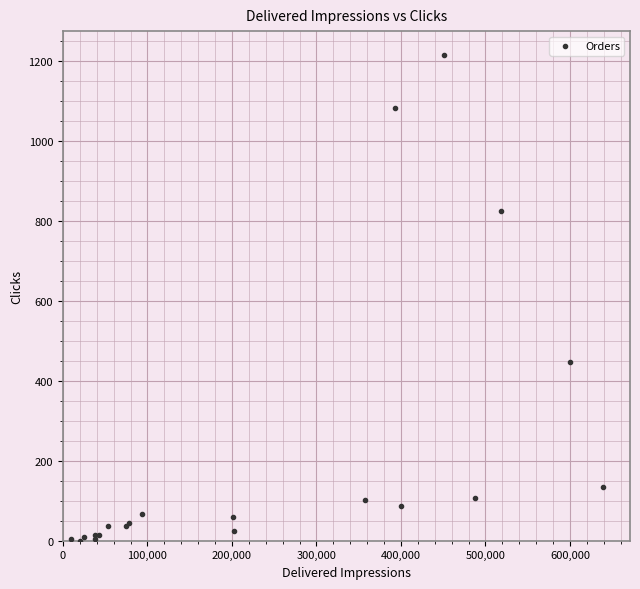

What Y value in the scatter plot is closest to 607?

448